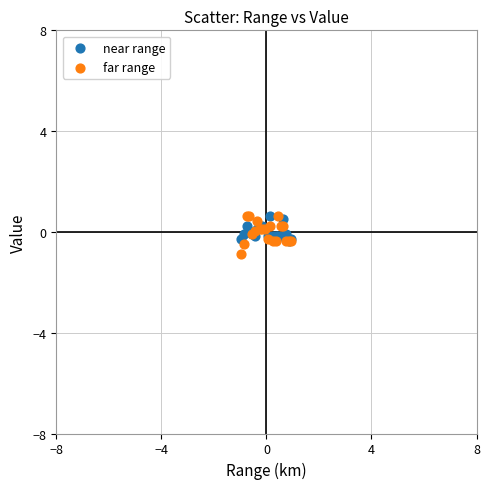

What are all the series names shown in the legend?

near range, far range